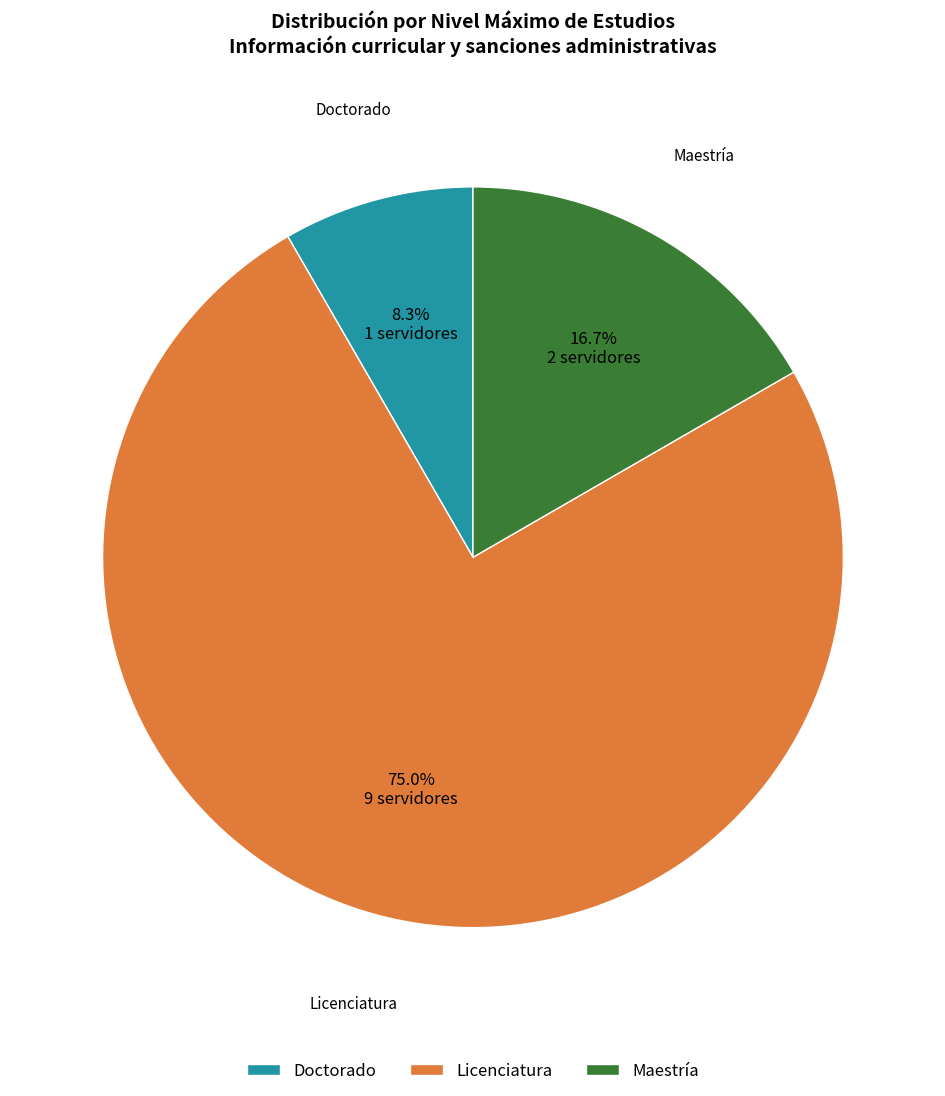

How many segments does this pie chart have?

3